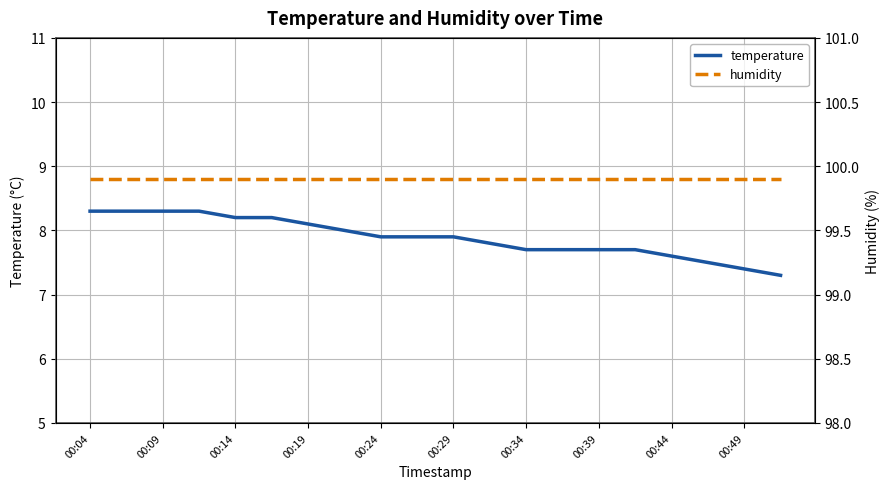

The value of temperature at 00:09 is 12.2. True or false?

False